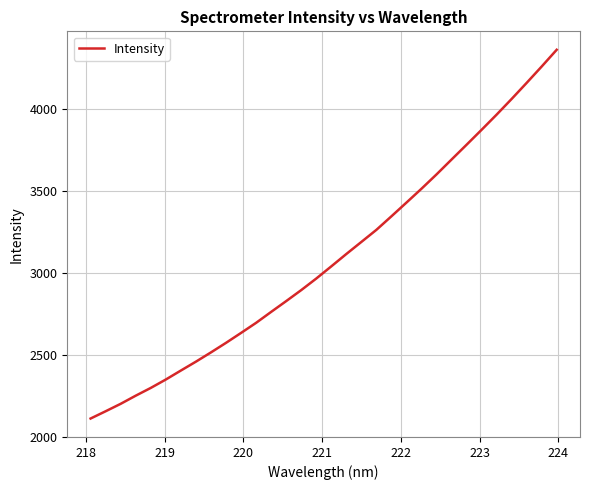

What is the greatest value displayed?

4360.0